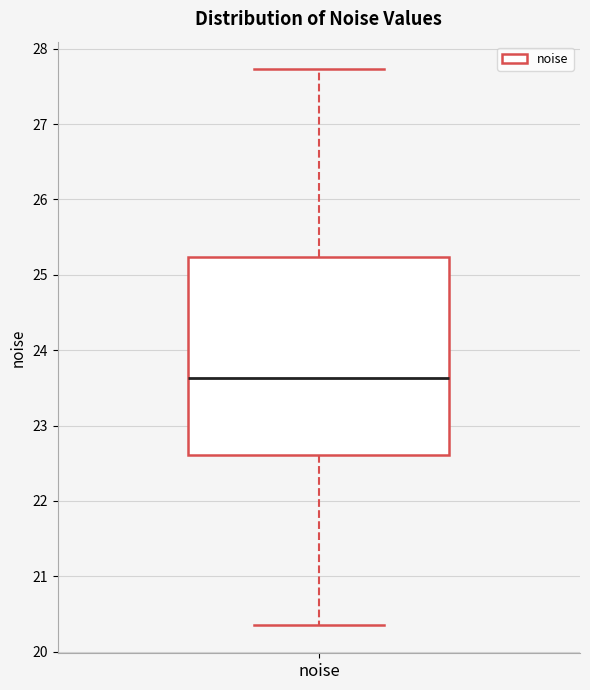

Transcribe this box plot: give where the median line is, the range the box spans, and where the two whiskers end, as read against the y-axis. The values are not printed on the chart, so give them approximately, as read against the axis.

median 23.6, box 22.6 to 25.2, whiskers 20.3 to 27.7